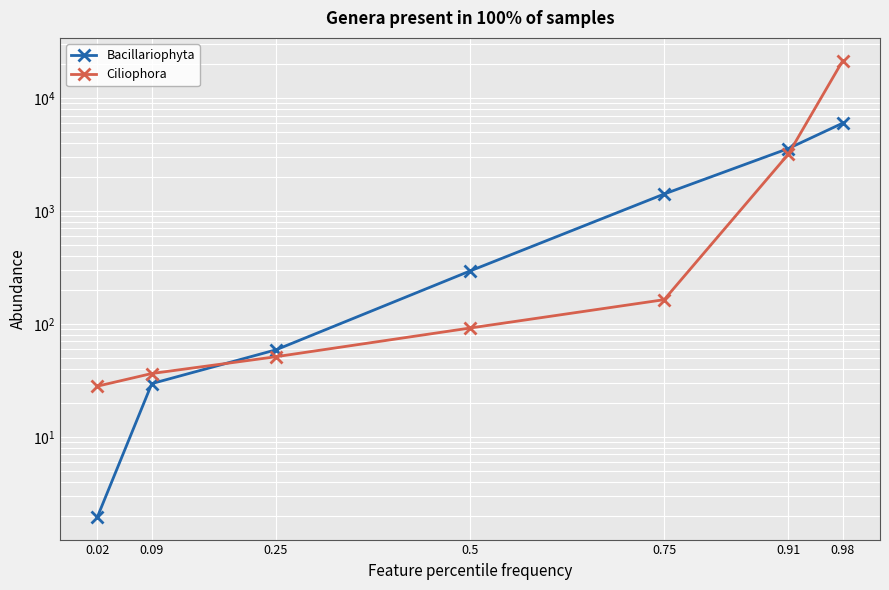

What is the maximum value shown in the chart?

21430.6